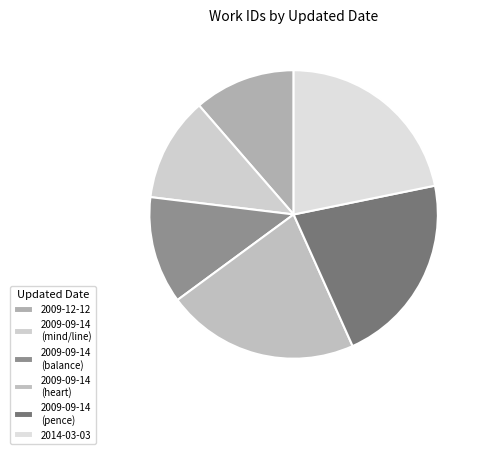

What percentage is the 2014-03-03 slice, to the nearest percent?

22%